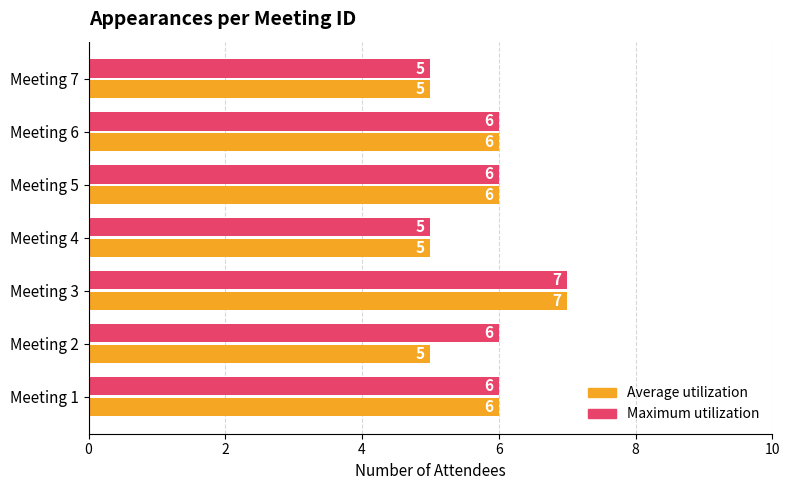

True or false: Average utilization has a value of 6 at Meeting 5.

True